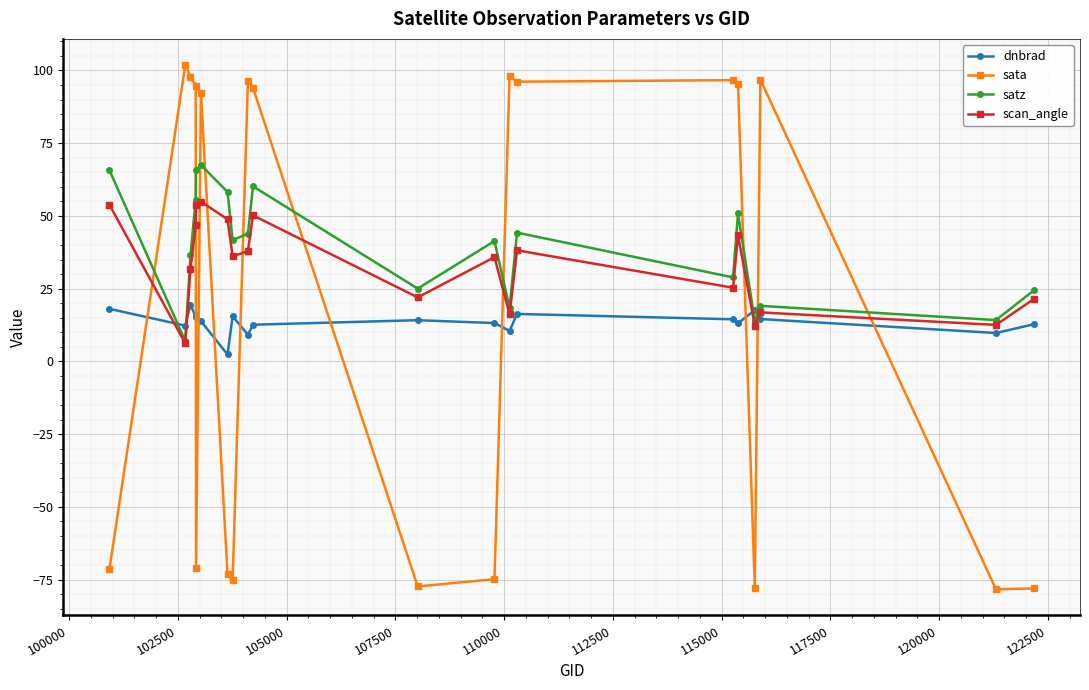

How many lines are shown in the chart?

4